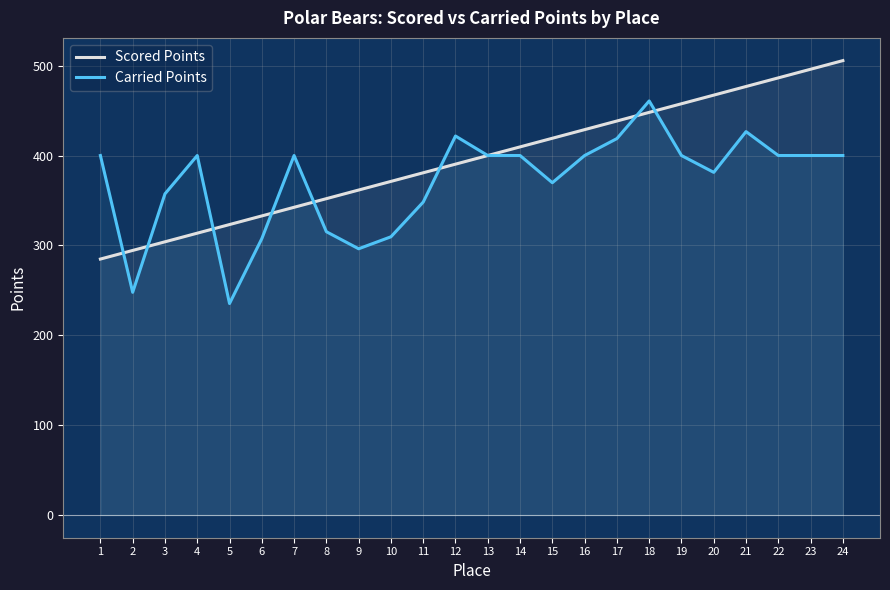

What value does the Carried Points series have at 2?

247.8